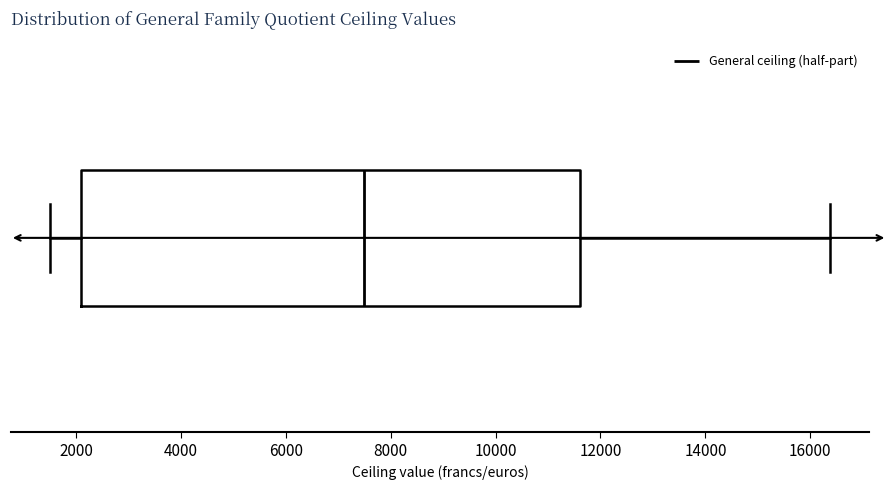

Where does the right whisker of the box end on the x-axis? The values are not printed on the chart, so give them approximately, as read against the axis.

16400